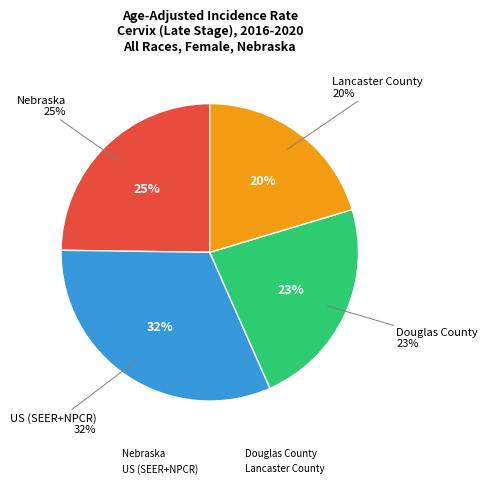

How many segments does this pie chart have?

4